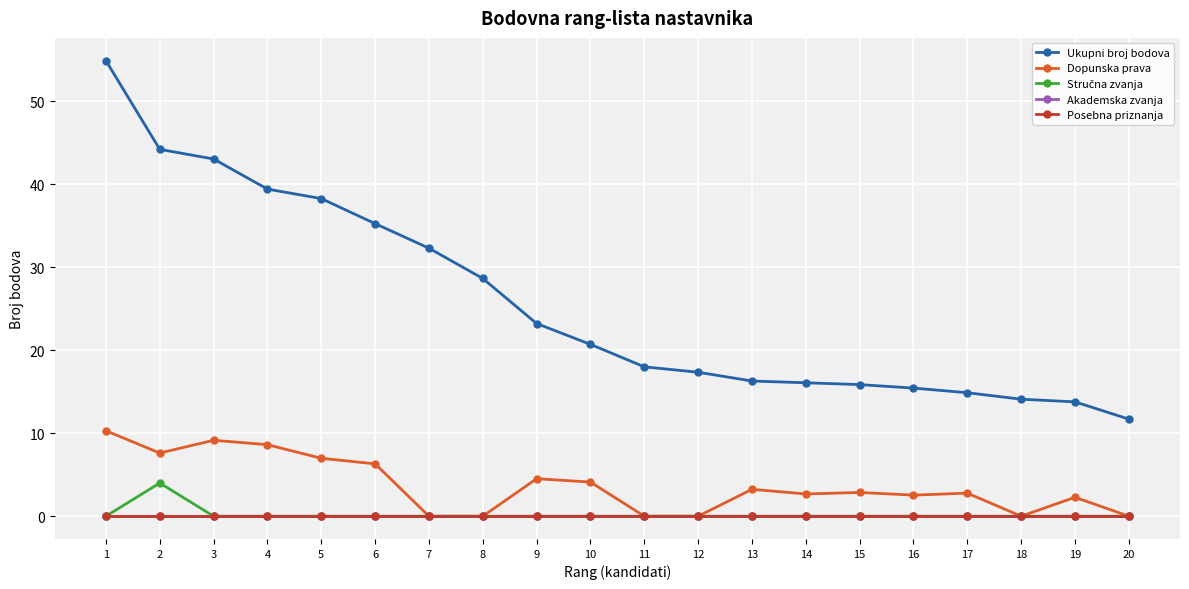

Does the chart have visible grid lines?

Yes